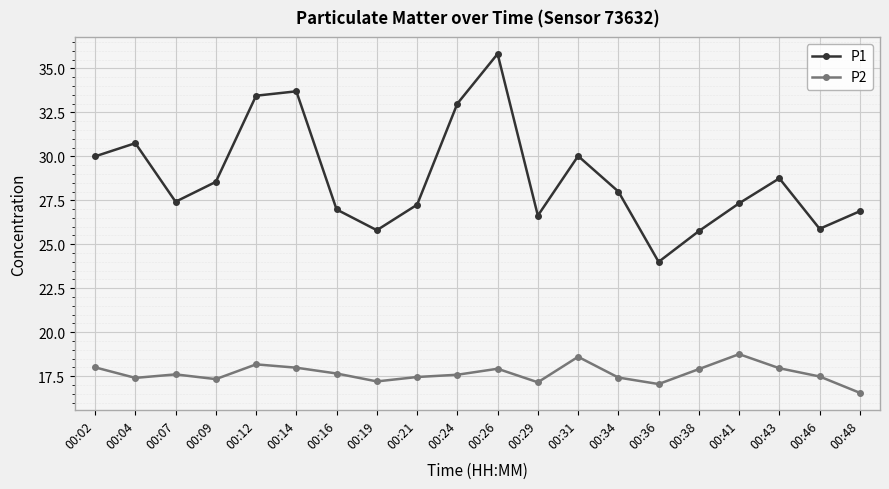

True or false: P1 has a value of 35.9 at 00:41.

False